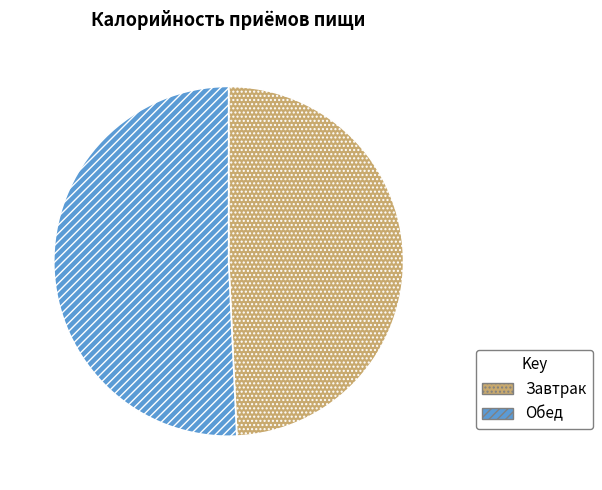

True or false: Завтрак accounts for 44% of the total.

False